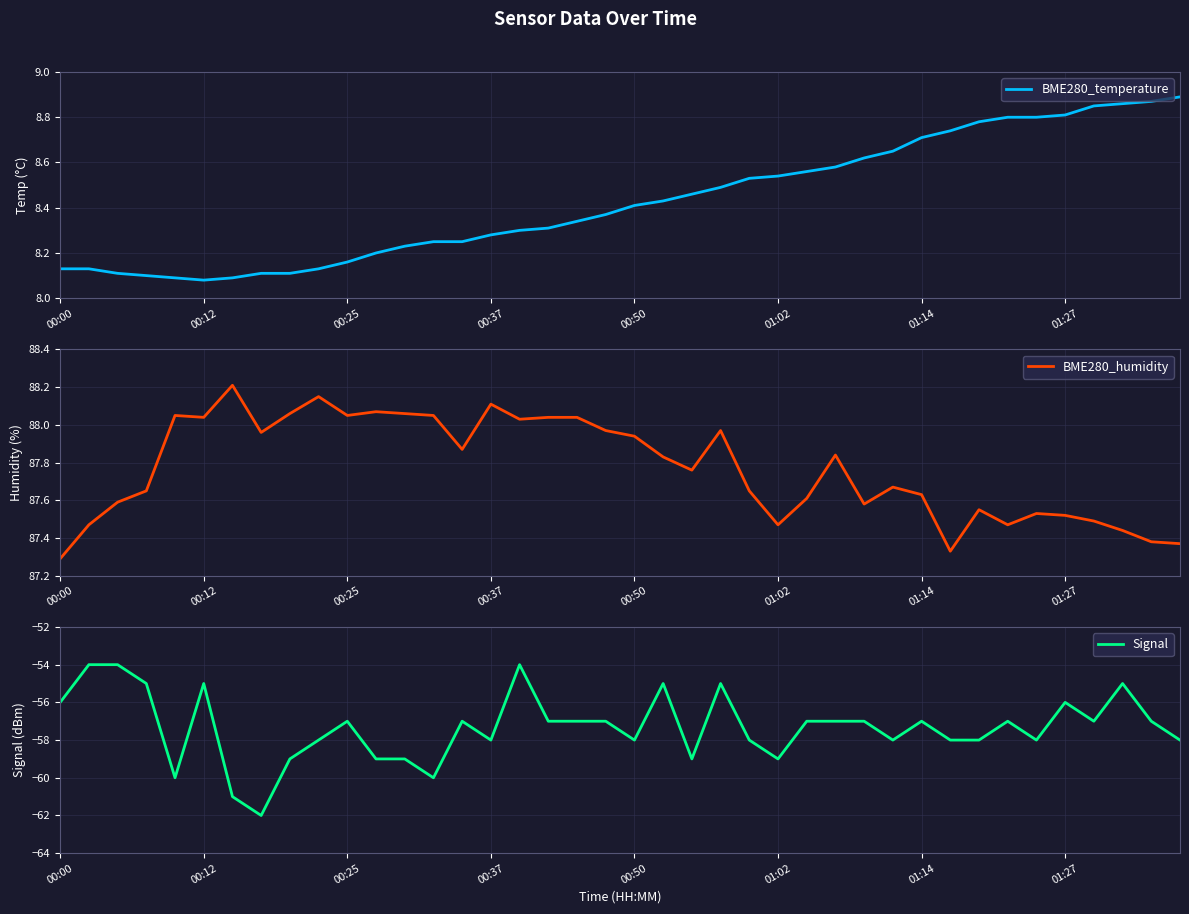

List the series in order of their overall mean, highest first.

BME280_humidity, BME280_temperature, Signal